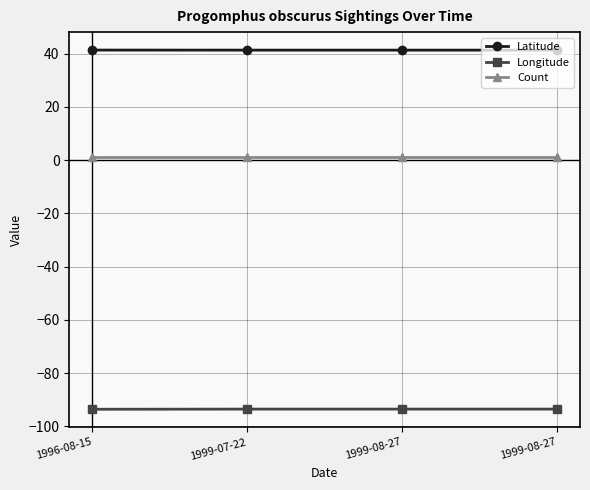

What are all the series names shown in the legend?

Latitude, Longitude, Count